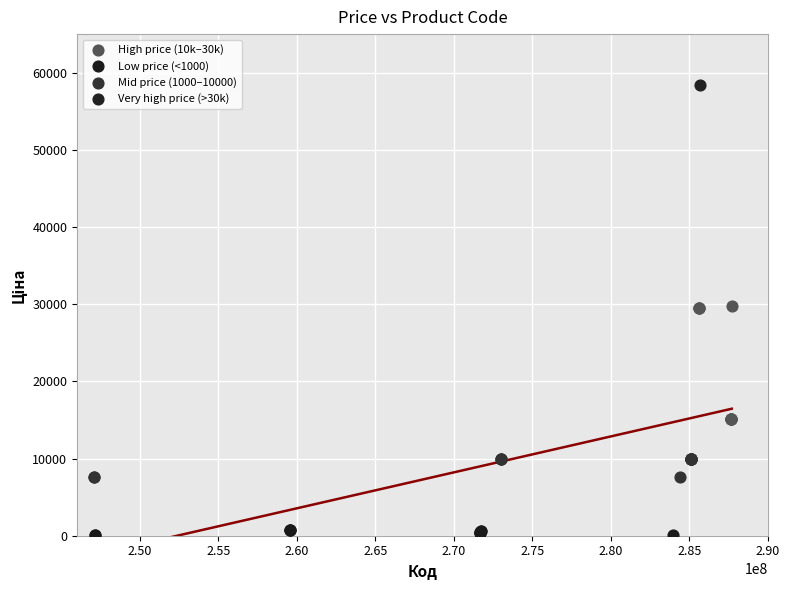

What are all the series names shown in the legend?

High price (10k–30k), Low price (<1000), Mid price (1000–10000), Very high price (>30k)